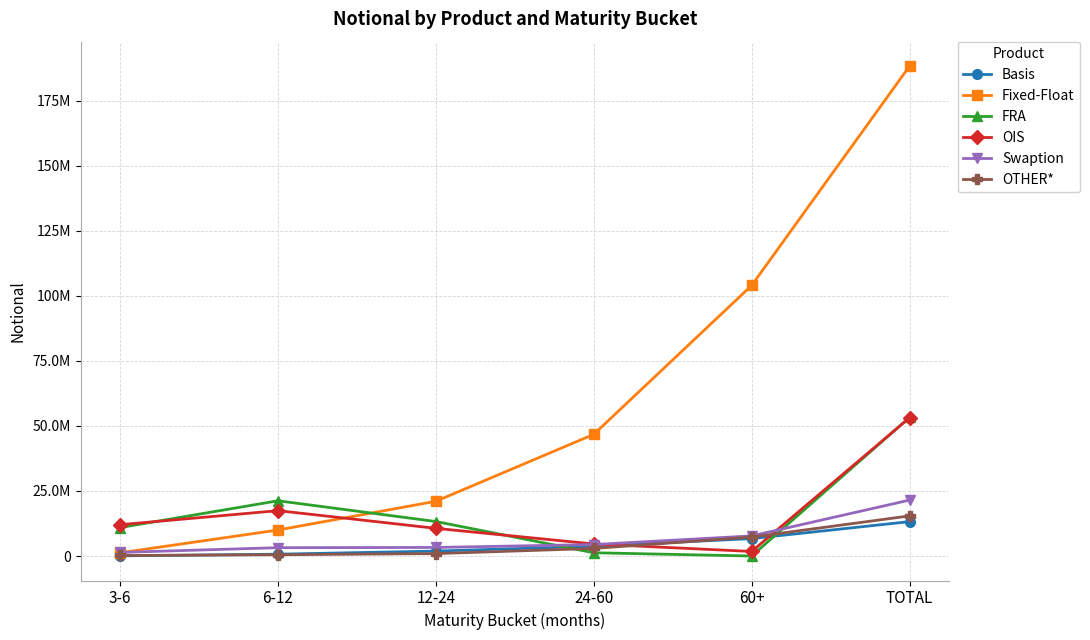

Is it true that Basis equals 709998 at 6-12?

True